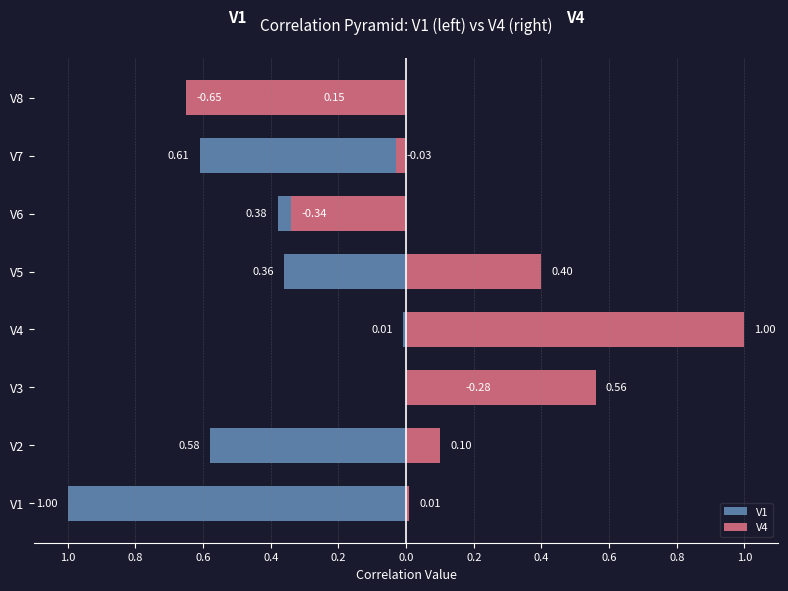

What are all the series names shown in the legend?

V1, V4